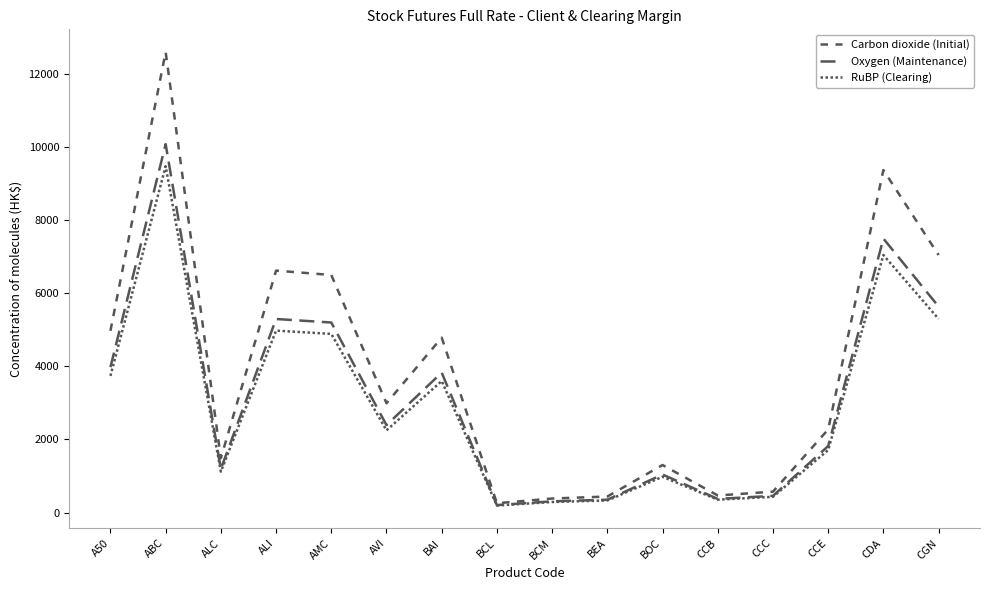

Where does the Carbon dioxide (Initial) series first go above 2992?

A50